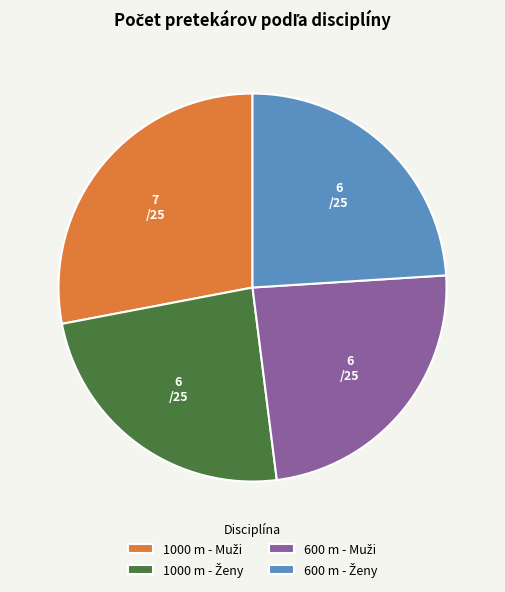

Is there a majority slice in this chart?

No